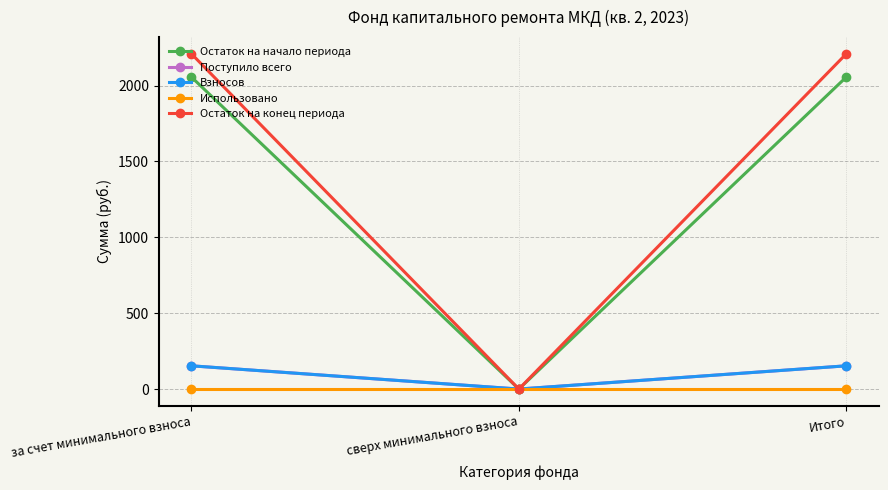

Is the value of Поступило всего at Итого greater than the value of Остаток на начало периода at сверх минимального взноса?

Yes